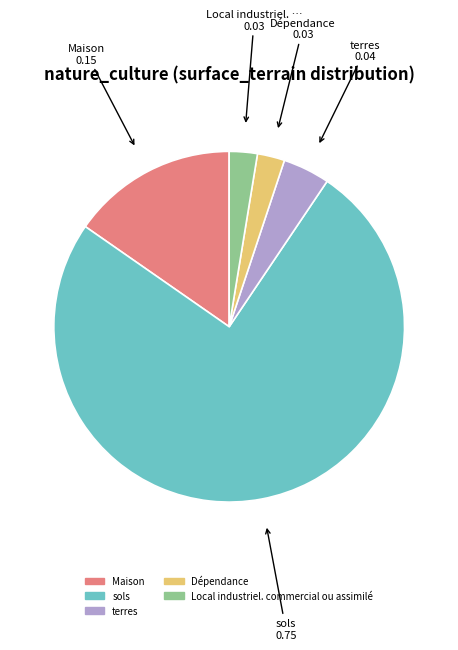

Do Dépendance and terres together represent more than half of the pie?

No